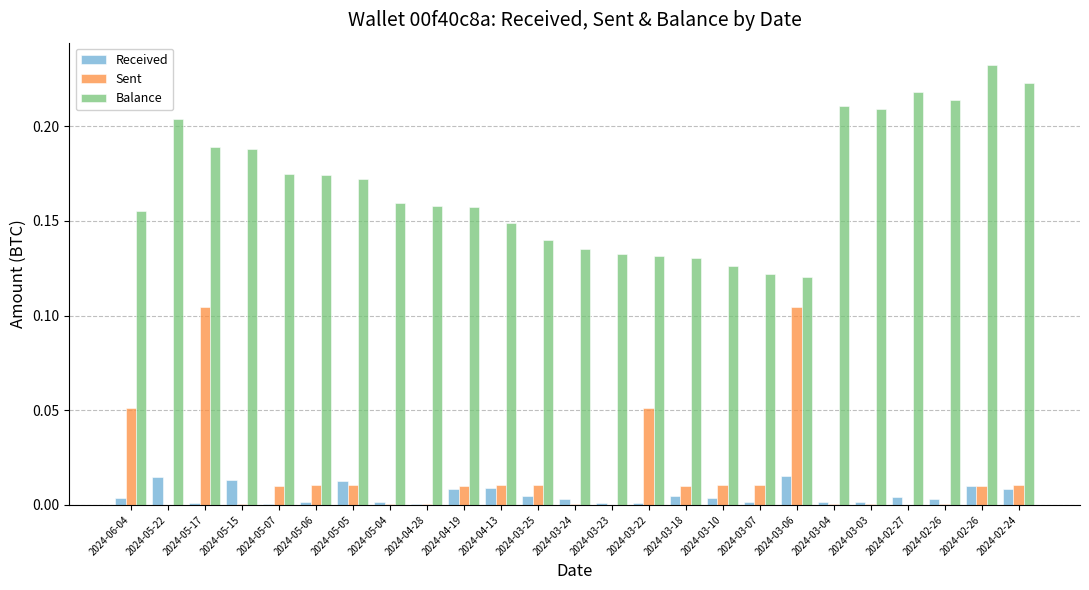

Does the chart contain stacked bars?

No